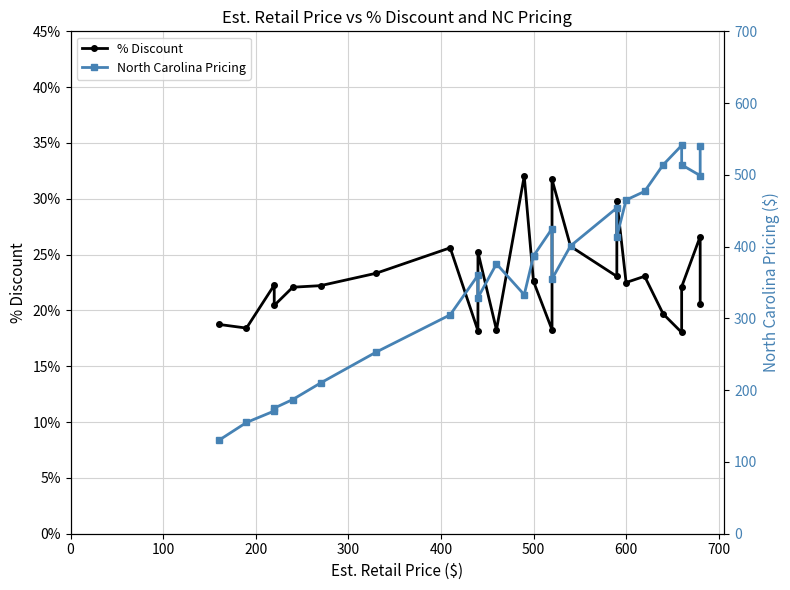

What is the maximum value for % Discount?

0.3